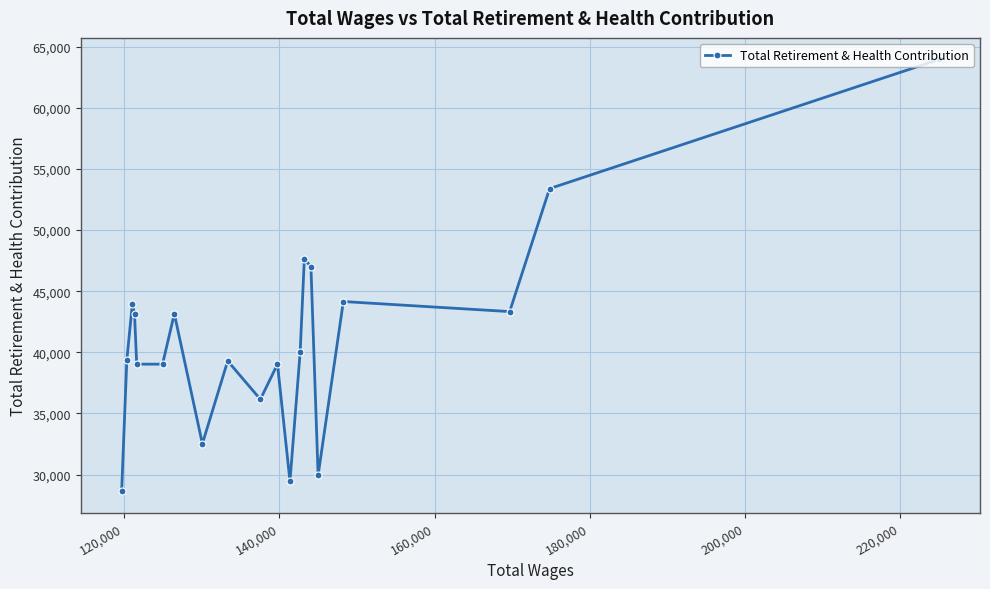

What is the minimum value shown in the chart?

28648